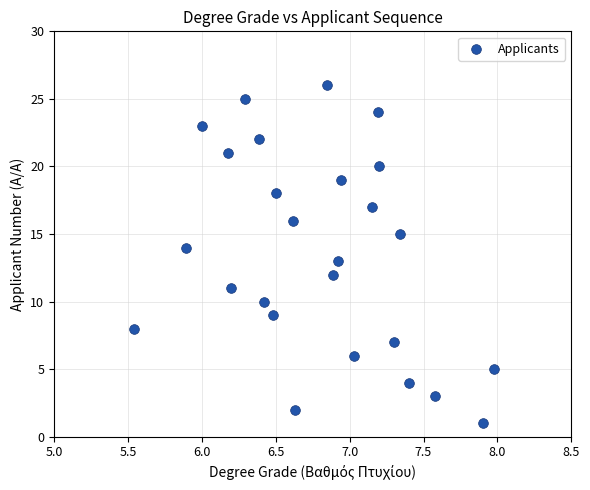

What is the range of Y values (max minus min)?

25